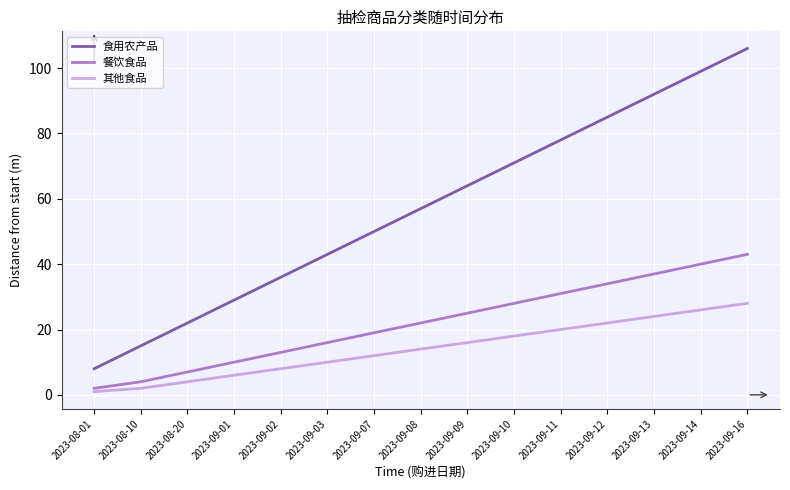

What position from the right is 2023-09-13?

3